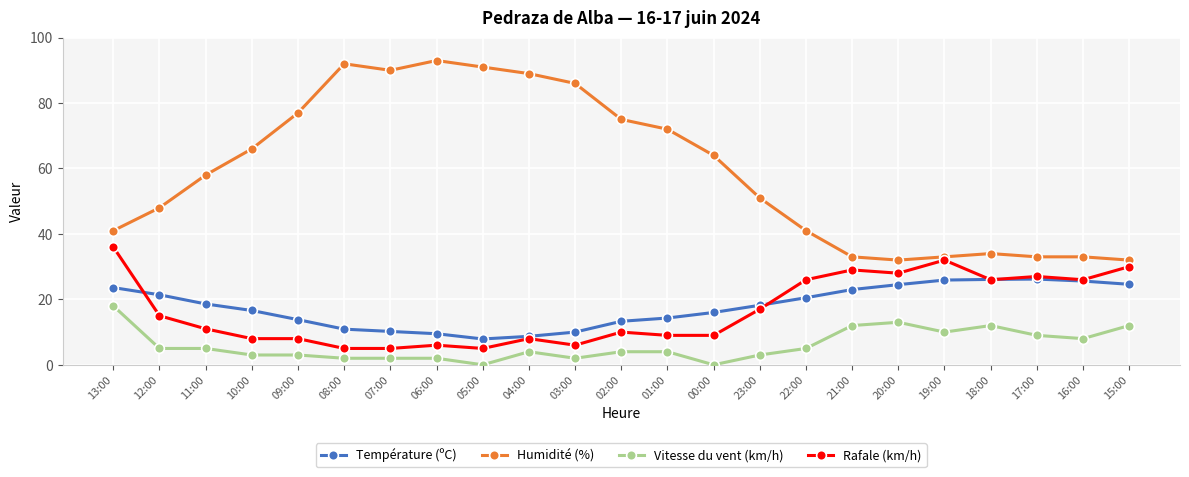

What is the label of the 10th point from the left?

04:00